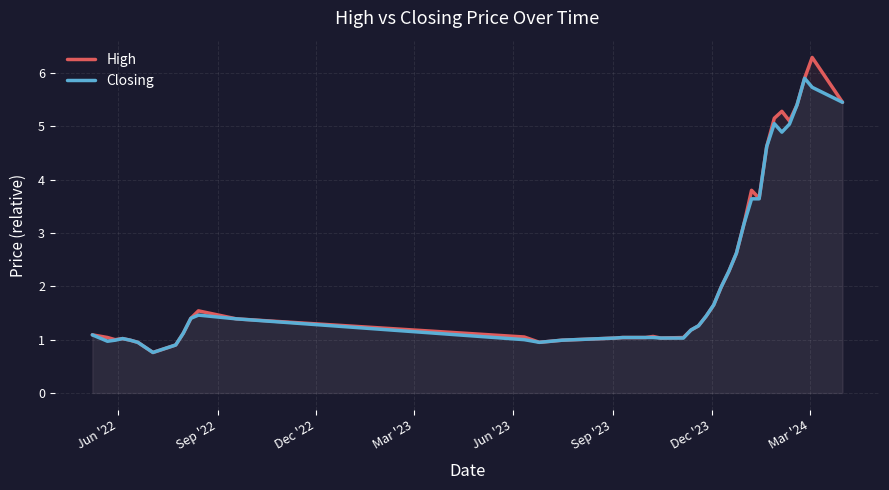

What is the minimum value shown in the chart?

0.8